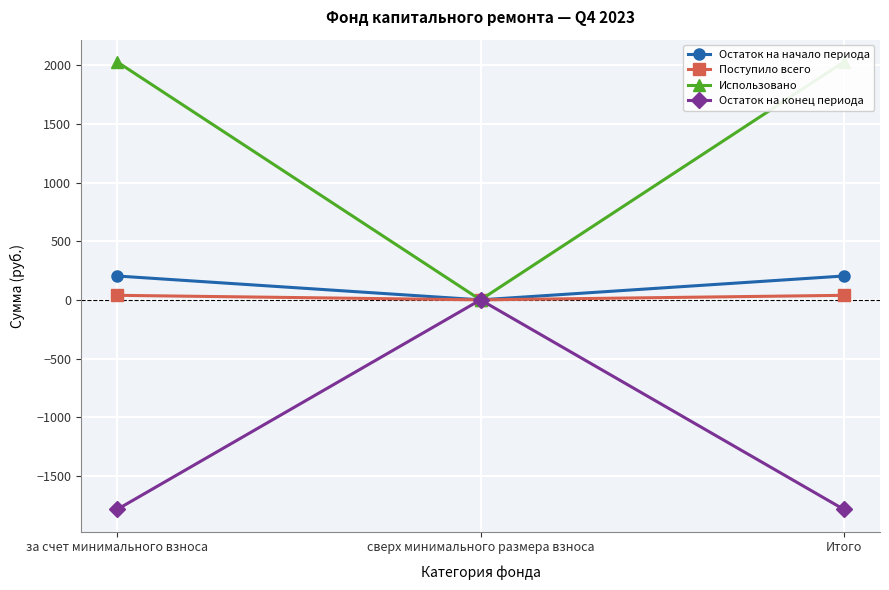

True or false: Использовано has a value of 1001.5 at за счет минимального взноса.

False